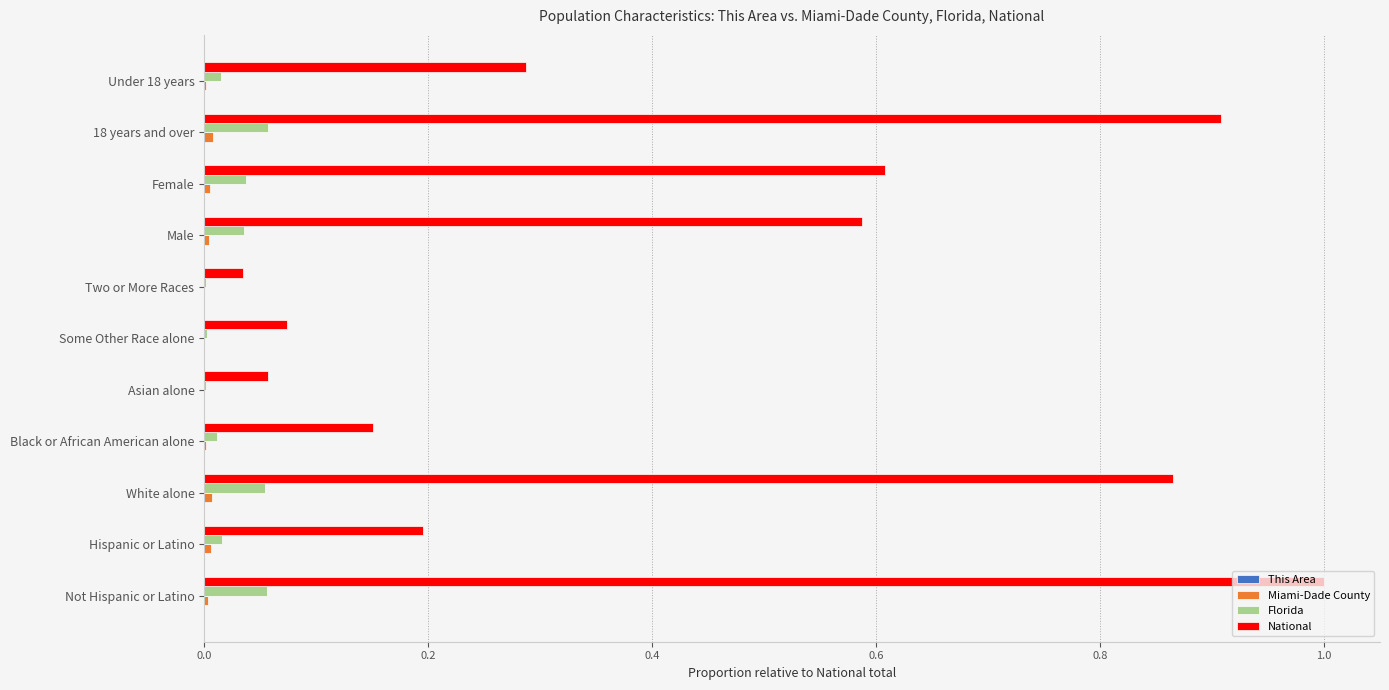

Is the value of Florida at Hispanic or Latino greater than the value of National at White alone?

No